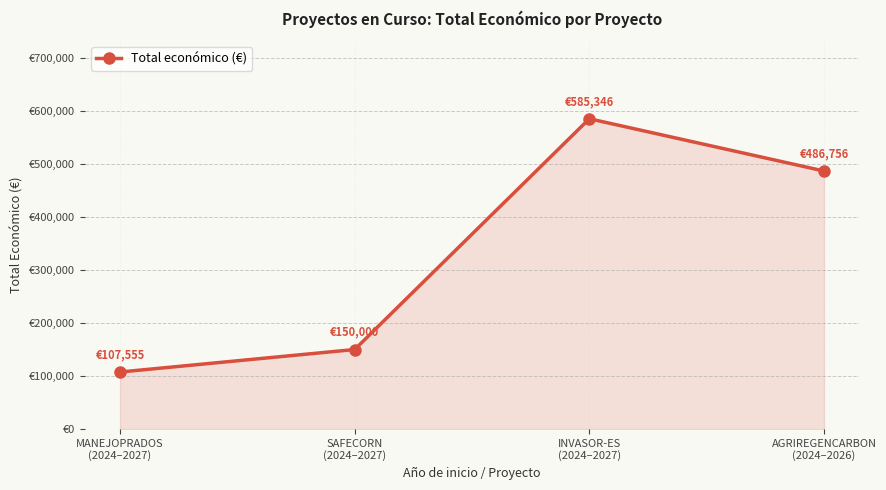

True or false: the data has more than 2 interior local peaks.

False